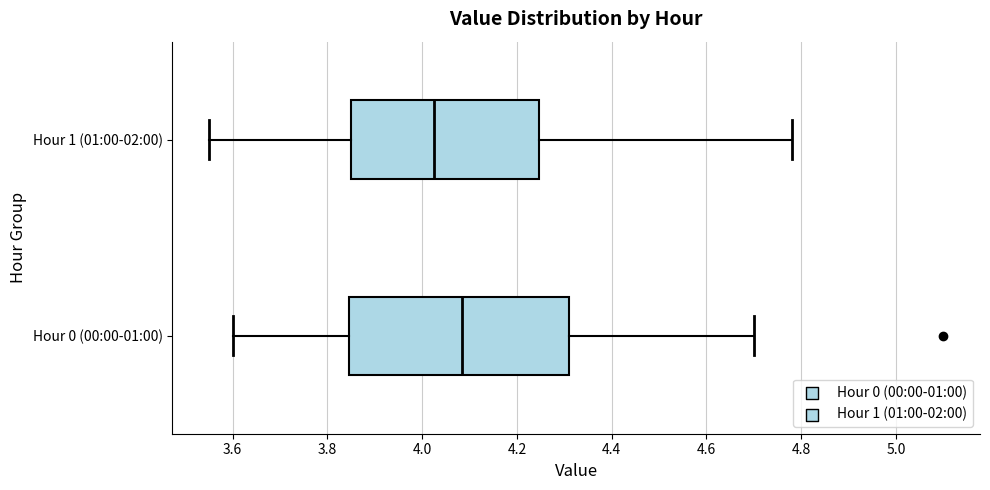

Reading bottom to top, read every box against the x-axis: the position of its median line, the range the box covers, and the ends of its whiskers. The values are not printed on the chart, so give them approximately, as read against the axis.

Hour 0 (00:00-01:00): median 4.08, box 3.84 to 4.32, whiskers 3.60 to 4.70
Hour 1 (01:00-02:00): median 4.02, box 3.86 to 4.24, whiskers 3.56 to 4.78